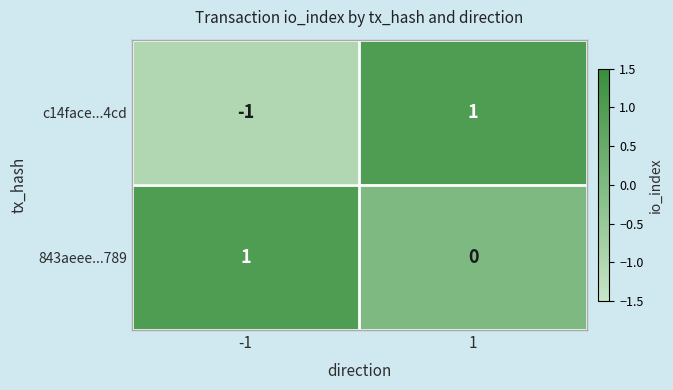

At which category is the sum across all series the highest?

1